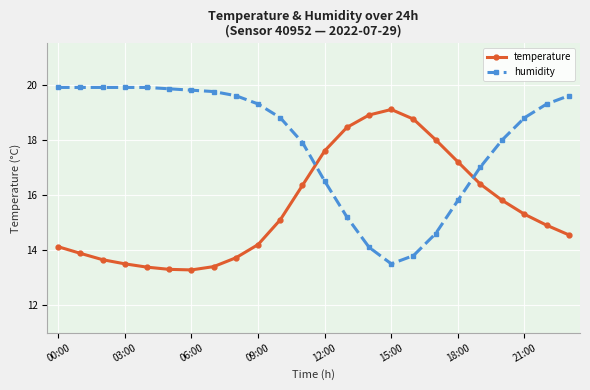

What is the difference between the second highest and minimum values in the temperature series?

5.6